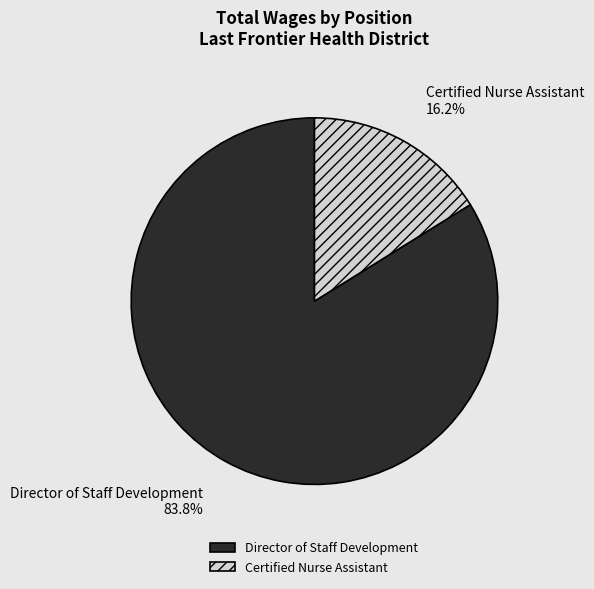

Which category accounts for the majority?

Director of Staff Development